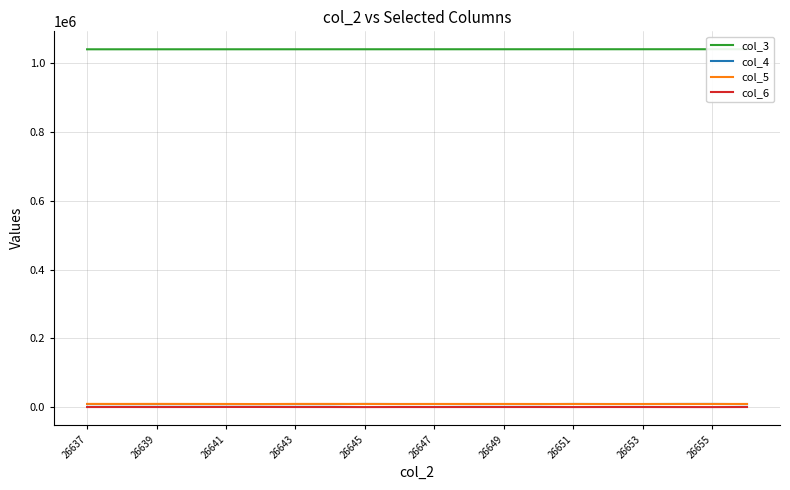

What is the label of the 19th point from the right?

26639